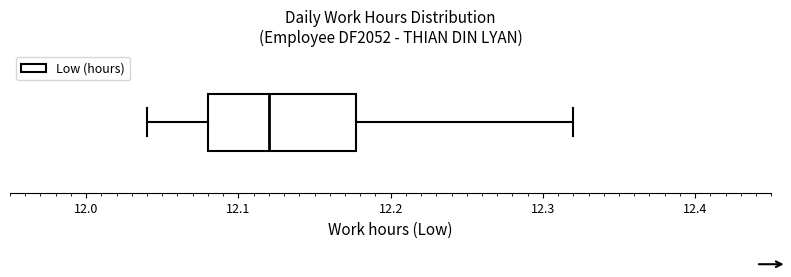

Read this box plot against the x-axis: the position of the median line, the range covered by the box, and the ends of both whiskers. The values are not printed on the chart, so give them approximately, as read against the axis.

median 12.12, box 12.08 to 12.18, whiskers 12.04 to 12.32